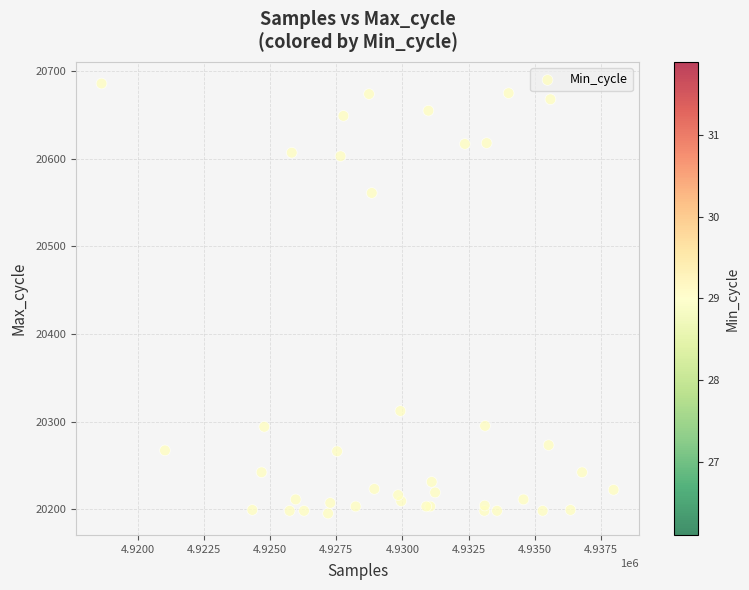

What Y value in the scatter plot is closest to 20440?

20561